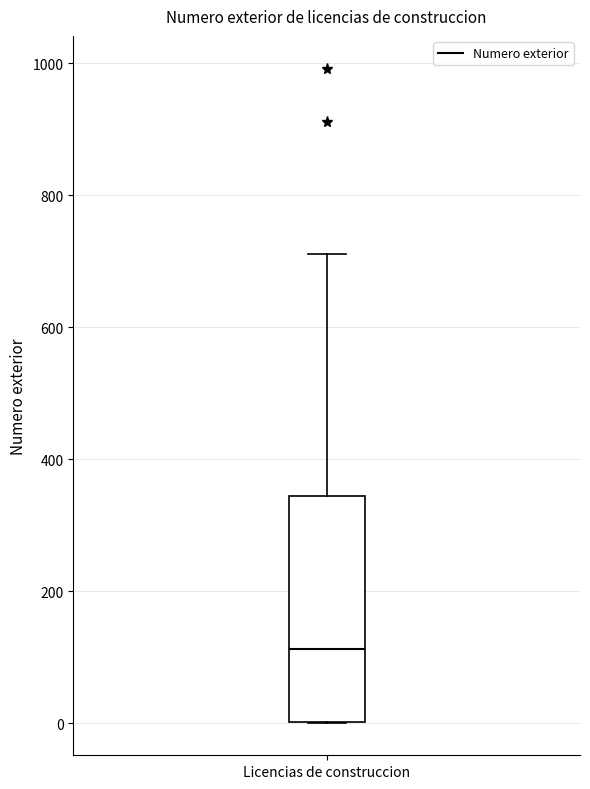

Read this box plot against the y-axis: the position of the median line, the range covered by the box, and the ends of both whiskers. The values are not printed on the chart, so give them approximately, as read against the axis.

median 120, box 0 to 340, whiskers 0 to 720